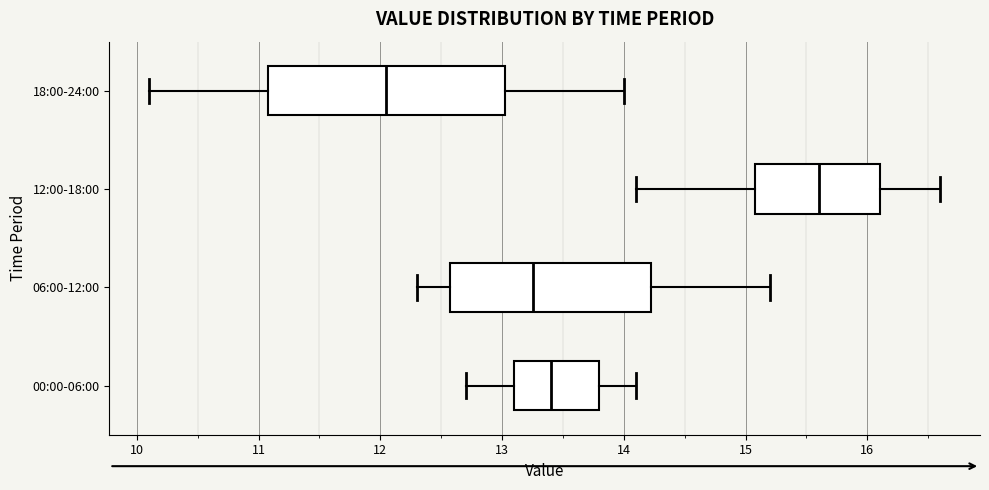

Reading bottom to top, transcribe this box plot: for each box, give where its median line is, the range the box spans, and where its two whiskers end, as read against the x-axis. The values are not printed on the chart, so give them approximately, as read against the axis.

00:00-06:00: median 13.4, box 13.1 to 13.8, whiskers 12.7 to 14.1
06:00-12:00: median 13.3, box 12.6 to 14.2, whiskers 12.3 to 15.2
12:00-18:00: median 15.6, box 15.1 to 16.1, whiskers 14.1 to 16.6
18:00-24:00: median 12.1, box 11.1 to 13.0, whiskers 10.1 to 14.0